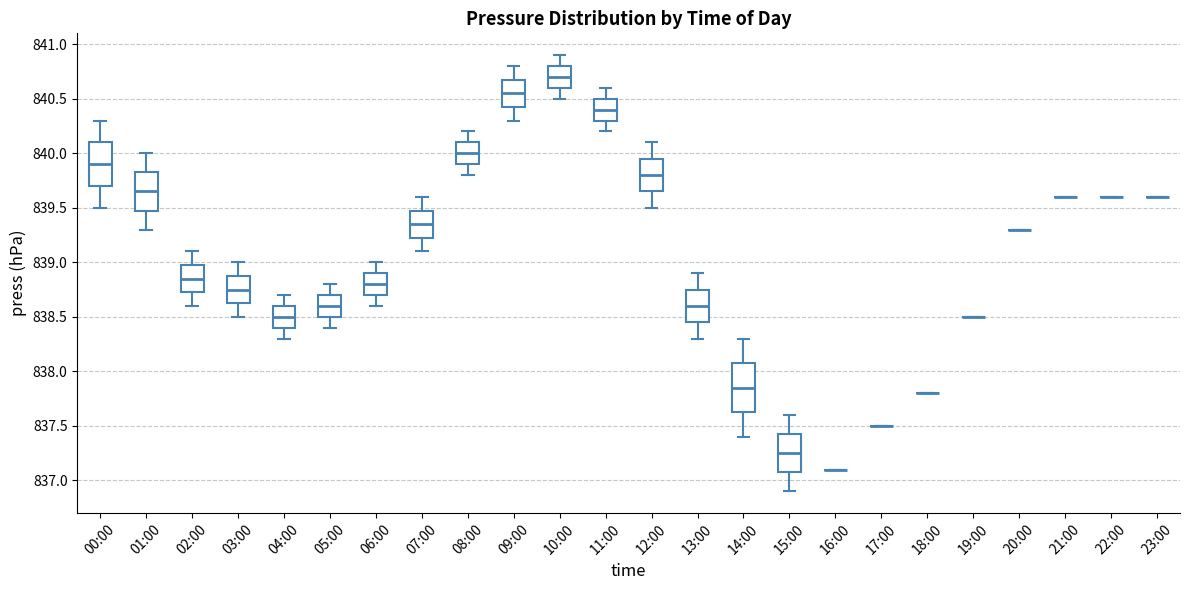

Reading left to right, transcribe this box plot: for each box, give where its median line is, the range the box spans, and where its two whiskers end, as read against the y-axis. The values are not printed on the chart, so give them approximately, as read against the axis.

00:00: median 839.90, box 839.70 to 840.10, whiskers 839.50 to 840.30
01:00: median 839.65, box 839.50 to 839.85, whiskers 839.30 to 840.00
02:00: median 838.85, box 838.75 to 839.00, whiskers 838.60 to 839.10
03:00: median 838.75, box 838.65 to 838.90, whiskers 838.50 to 839.00
04:00: median 838.50, box 838.40 to 838.60, whiskers 838.30 to 838.70
05:00: median 838.60, box 838.50 to 838.70, whiskers 838.40 to 838.80
06:00: median 838.80, box 838.70 to 838.90, whiskers 838.60 to 839.00
07:00: median 839.35, box 839.25 to 839.50, whiskers 839.10 to 839.60
08:00: median 840.00, box 839.90 to 840.10, whiskers 839.80 to 840.20
09:00: median 840.55, box 840.45 to 840.70, whiskers 840.30 to 840.80
10:00: median 840.70, box 840.60 to 840.80, whiskers 840.50 to 840.90
11:00: median 840.40, box 840.30 to 840.50, whiskers 840.20 to 840.60
12:00: median 839.80, box 839.65 to 839.95, whiskers 839.50 to 840.10
13:00: median 838.60, box 838.45 to 838.75, whiskers 838.30 to 838.90
14:00: median 837.85, box 837.65 to 838.10, whiskers 837.40 to 838.30
15:00: median 837.25, box 837.10 to 837.45, whiskers 836.90 to 837.60
16:00: box collapsed to a line at 837.10, whiskers 837.10 to 837.10
17:00: box collapsed to a line at 837.50, whiskers 837.50 to 837.50
18:00: box collapsed to a line at 837.80, whiskers 837.80 to 837.80
19:00: box collapsed to a line at 838.50, whiskers 838.50 to 838.50
20:00: box collapsed to a line at 839.30, whiskers 839.30 to 839.30
21:00: box collapsed to a line at 839.60, whiskers 839.60 to 839.60
22:00: box collapsed to a line at 839.60, whiskers 839.60 to 839.60
23:00: box collapsed to a line at 839.60, whiskers 839.60 to 839.60